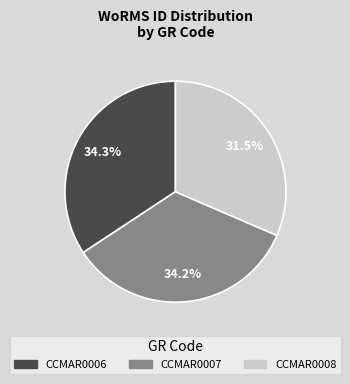

Does CCMAR0008 represent more than half of the total?

No